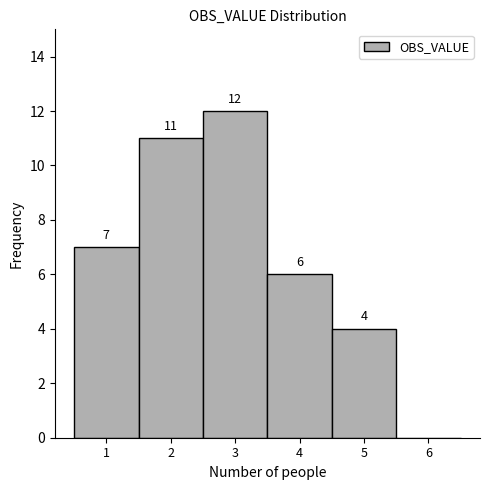

Reading right to left, transcribe all the data shown in this chart.

6=0	5=4	4=6	3=12	2=11	1=7